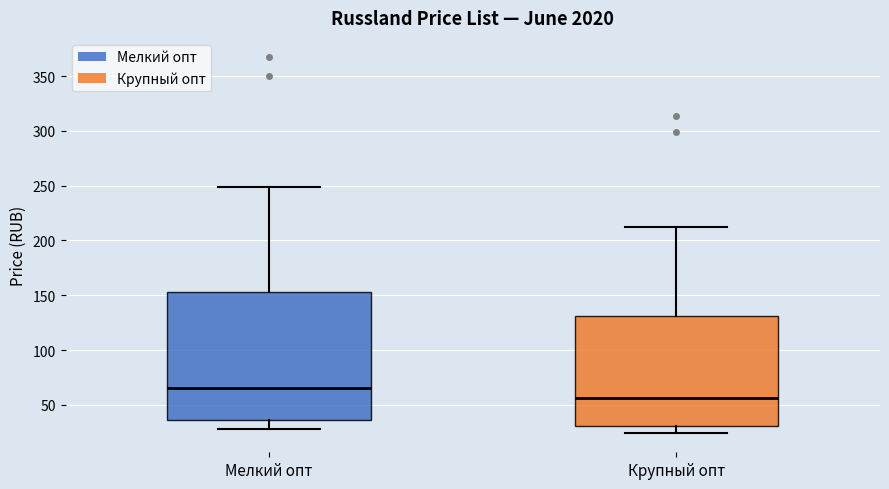

Where is the lower edge of the box for Крупный опт on the y-axis? The values are not printed on the chart, so give them approximately, as read against the axis.

30